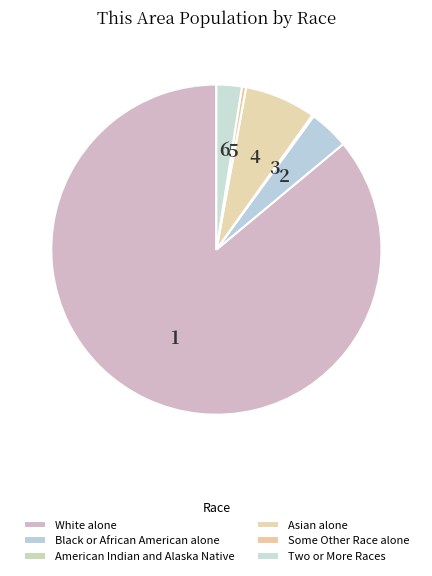

True or false: Two or More Races accounts for 9% of the total.

False